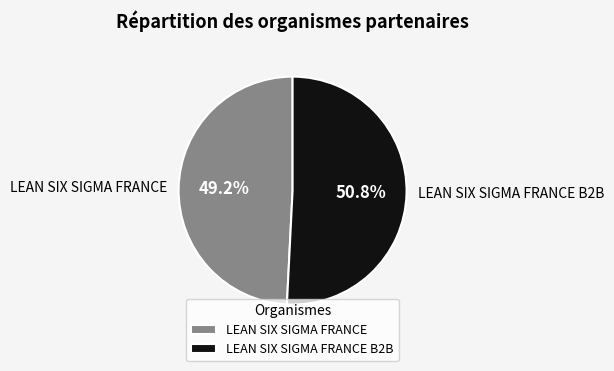

Rank the categories by value from lowest to highest.

LEAN SIX SIGMA FRANCE, LEAN SIX SIGMA FRANCE B2B